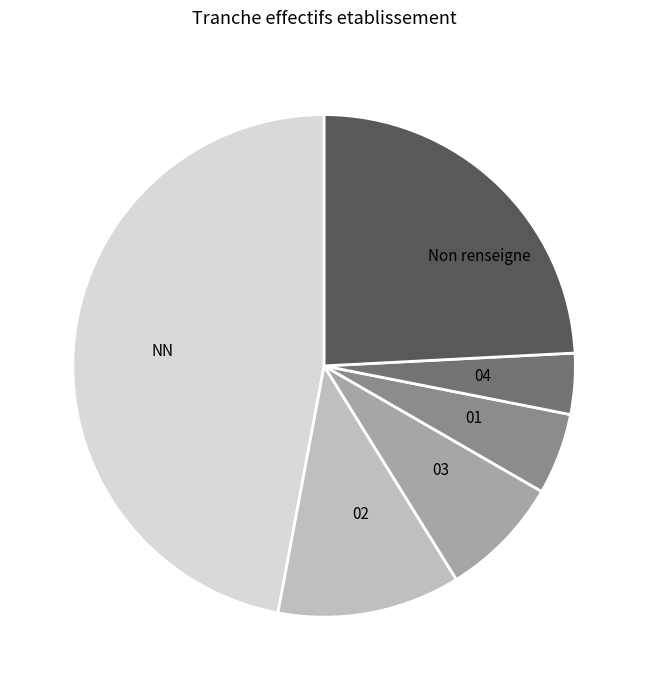

Do 04 and Non renseigne together represent more than half of the pie?

No